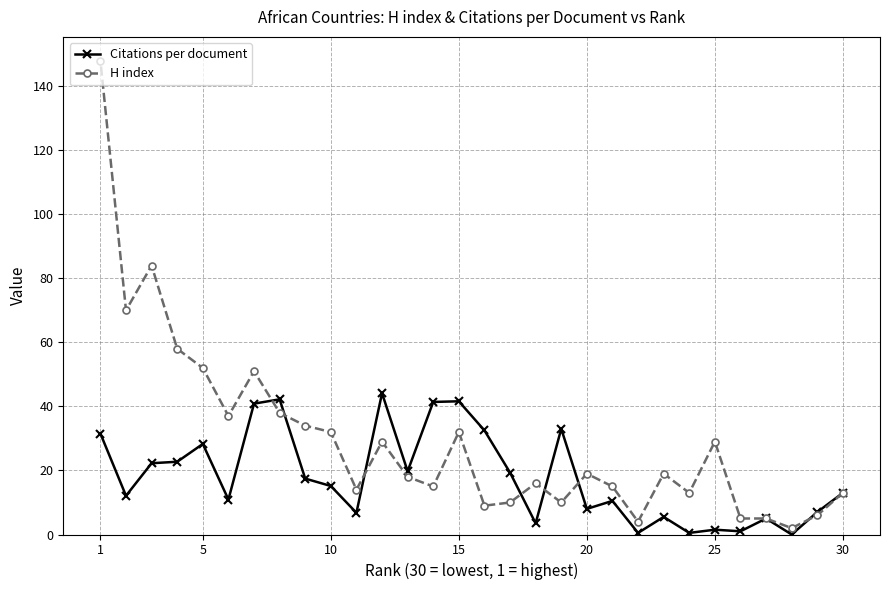

Which series has the largest total across all categories?

H index